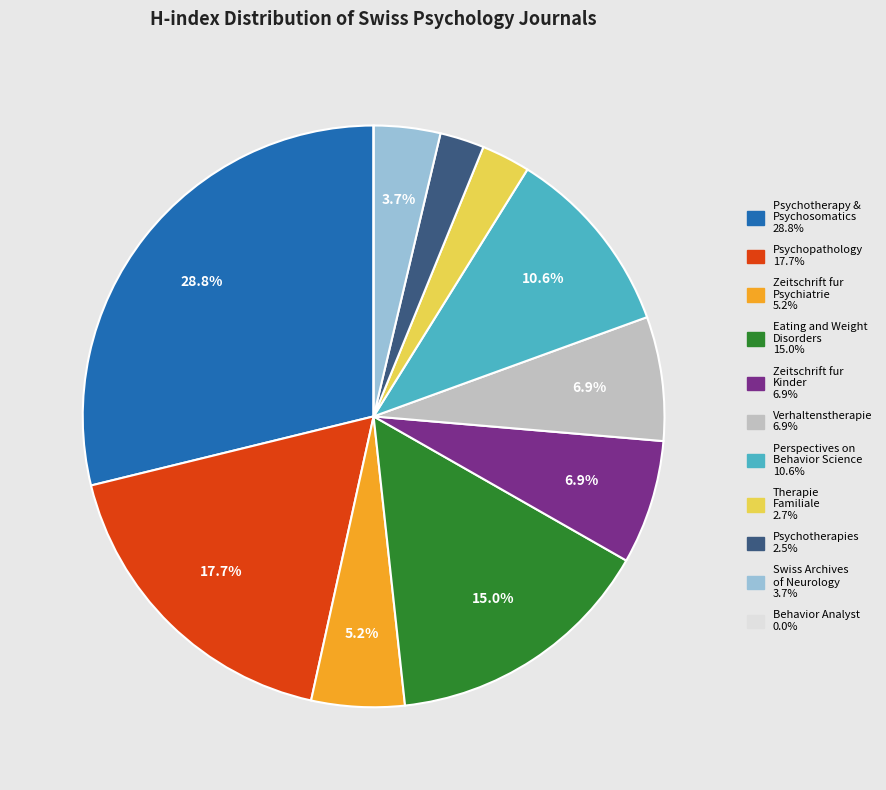

Does any single category account for the majority?

No